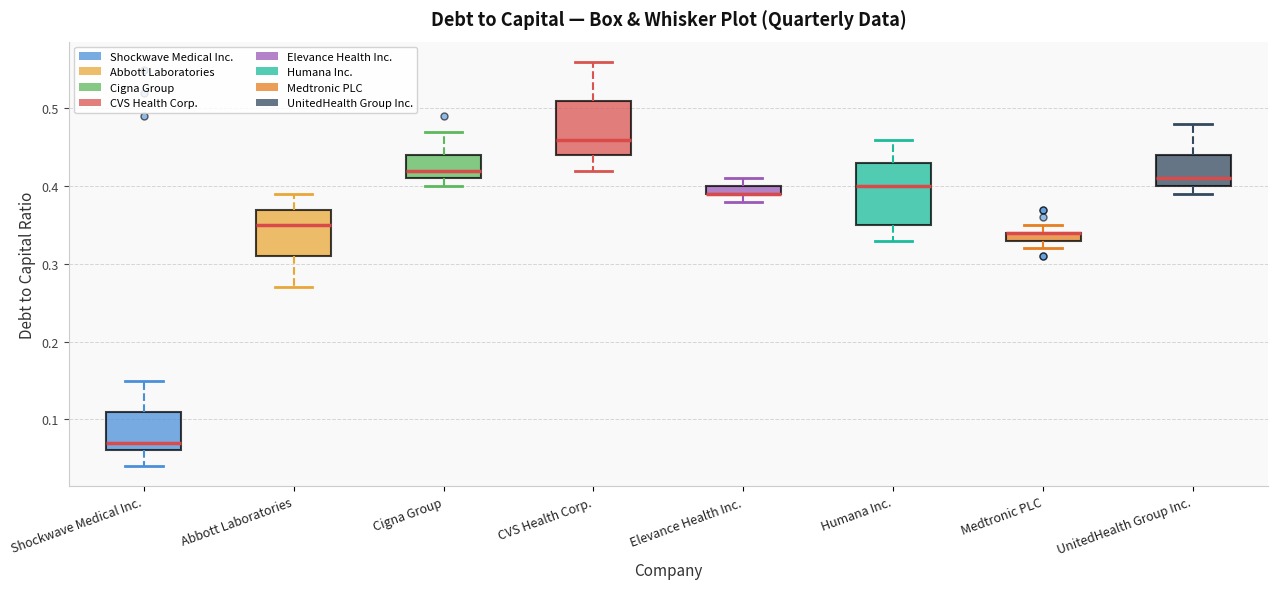

Comparing the boxes themselves (not the whiskers), which one is the tallest?

Humana Inc.